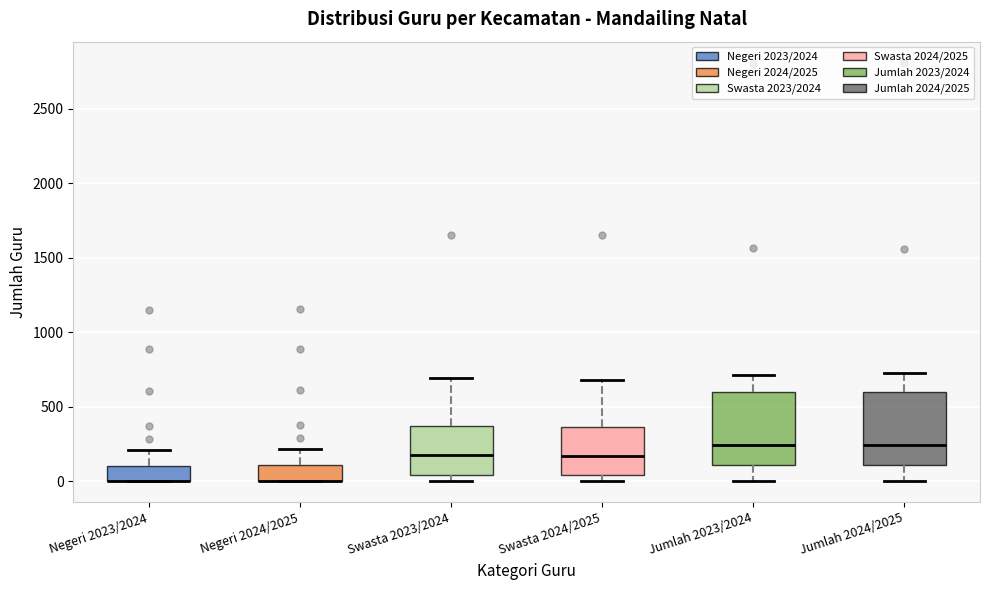

Reading left to right, read every box against the y-axis: the position of its median line, the range the box covers, and the ends of its whiskers. The values are not printed on the chart, so give them approximately, as read against the axis.

Negeri 2023/2024: median 0 (drawn on the box's lower edge), box 0 to 100, whiskers 0 to 200
Negeri 2024/2025: median 0 (drawn on the box's lower edge), box 0 to 100, whiskers 0 to 200
Swasta 2023/2024: median 150, box 50 to 350, whiskers 0 to 700
Swasta 2024/2025: median 150, box 50 to 350, whiskers 0 to 700
Jumlah 2023/2024: median 250, box 100 to 600, whiskers 0 to 700
Jumlah 2024/2025: median 250, box 100 to 600, whiskers 0 to 700